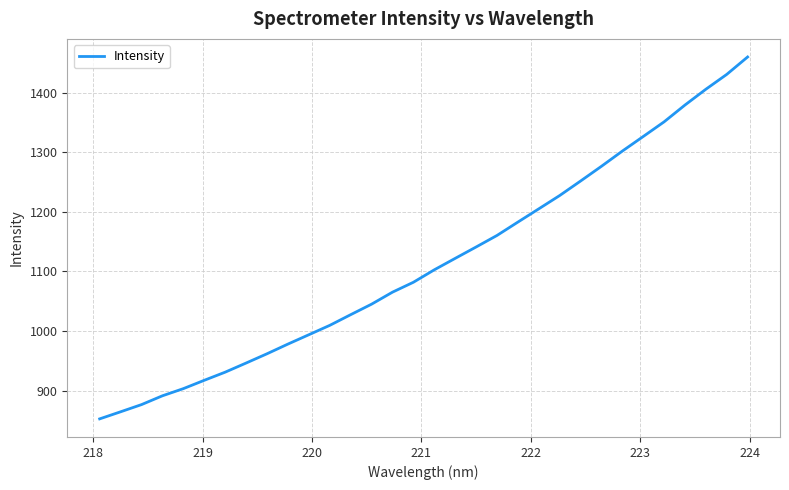

What is the sum of all values?

35671.4